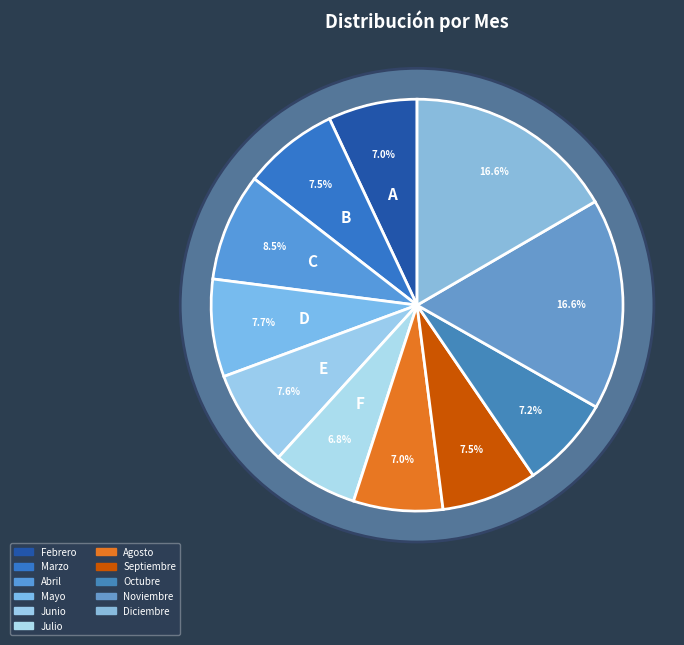

How many segments does this pie chart have?

11